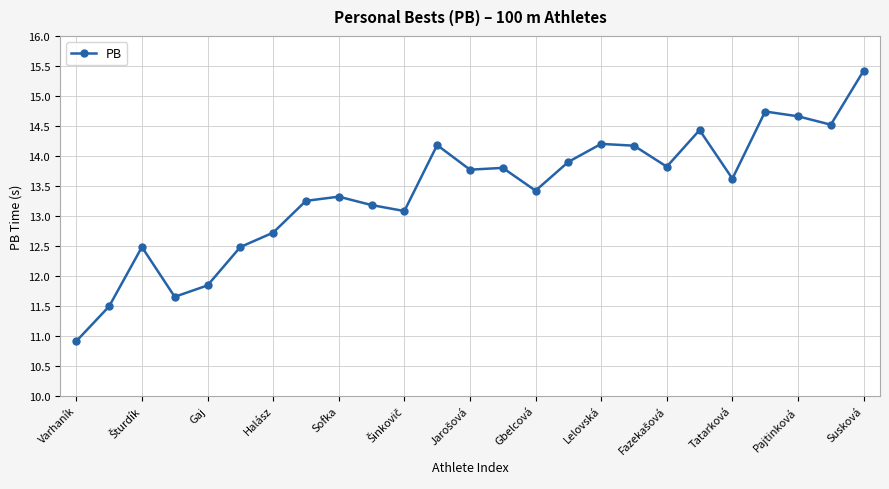

Count the number of categories in the chart.

25